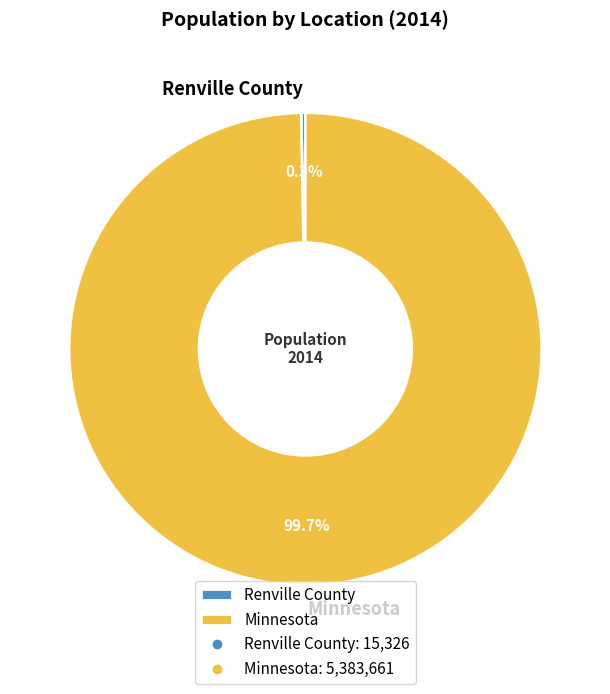

Does Renville County represent more than half of the total?

No